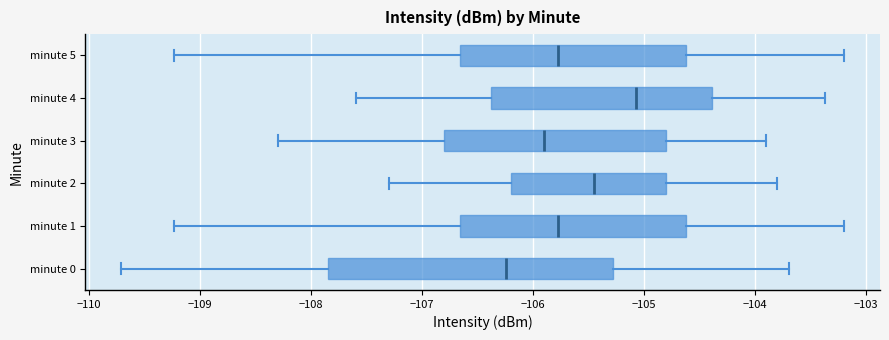

Reading bottom to top, read every box against the x-axis: the position of its median line, the range the box covers, and the ends of its whiskers. The values are not printed on the chart, so give them approximately, as read against the axis.

minute 0: median -106.2, box -107.8 to -105.3, whiskers -109.7 to -103.7
minute 1: median -105.8, box -106.7 to -104.6, whiskers -109.2 to -103.2
minute 2: median -105.4, box -106.2 to -104.8, whiskers -107.3 to -103.8
minute 3: median -105.9, box -106.8 to -104.8, whiskers -108.3 to -103.9
minute 4: median -105.1, box -106.4 to -104.4, whiskers -107.6 to -103.4
minute 5: median -105.8, box -106.7 to -104.6, whiskers -109.2 to -103.2